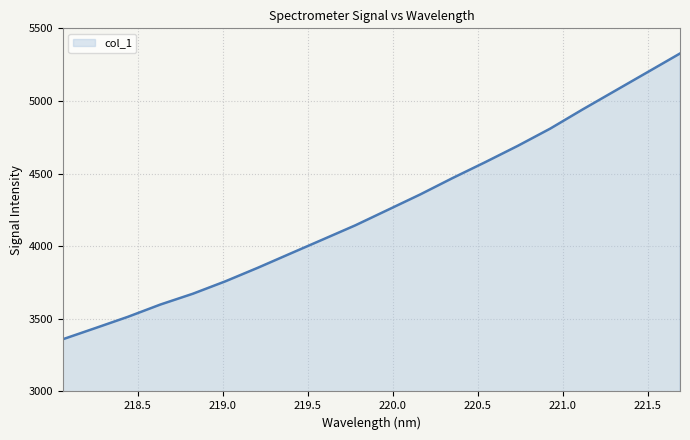

What is the sum of all values?

85021.6